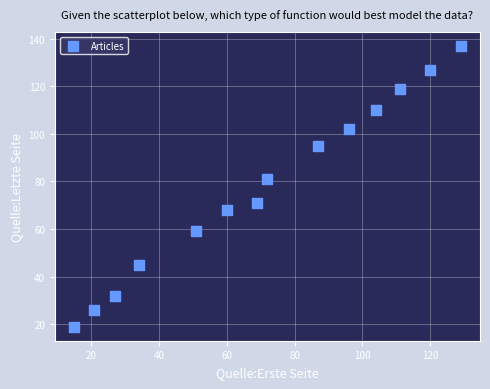

What Y value in the scatter plot is closest to 78?

81